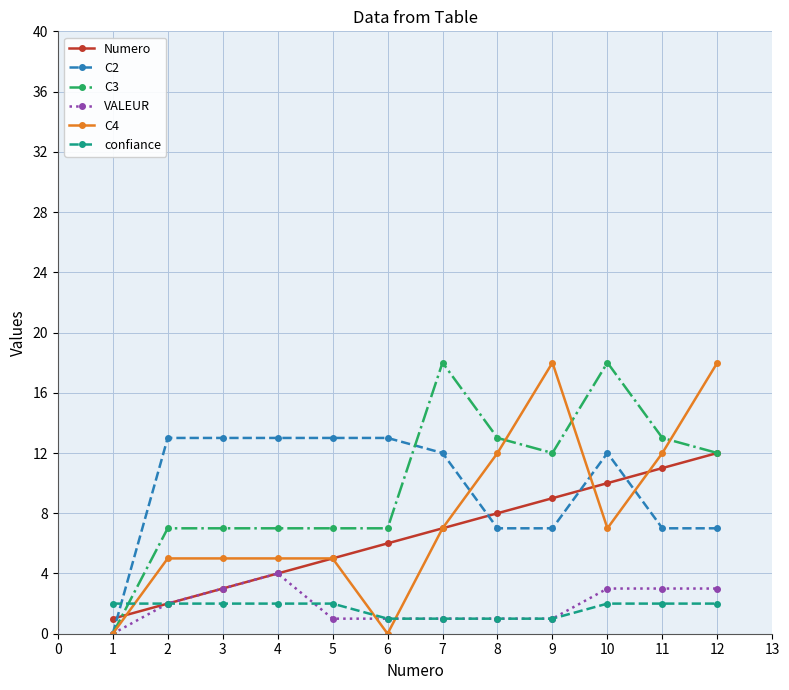

Reading left to right, list all the values displayed in this chart.

Numero: 1	2	3	4	5	6	7	8	9	10	11	12
C2: 0	13	13	13	13	13	12	7	7	12	7	7
C3: 0	7	7	7	7	7	18	13	12	18	13	12
VALEUR: 0	2	3	4	1	1	1	1	1	3	3	3
C4: 0	5	5	5	5	0	7	12	18	7	12	18
confiance: 2	2	2	2	2	1	1	1	1	2	2	2